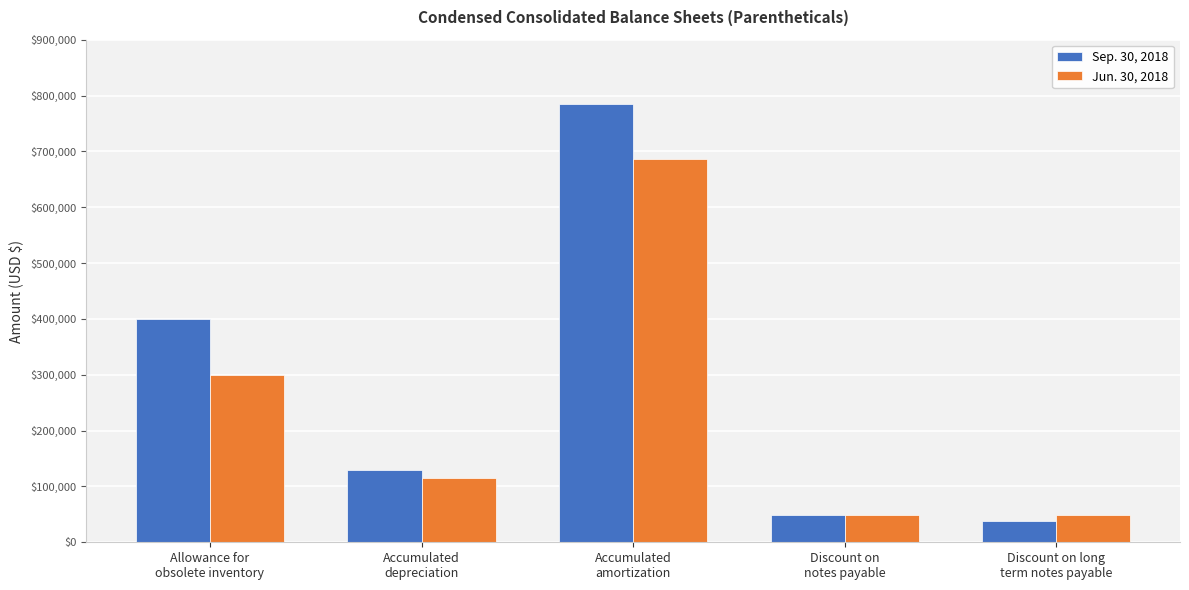

What are all the series names shown in the legend?

Sep. 30, 2018, Jun. 30, 2018